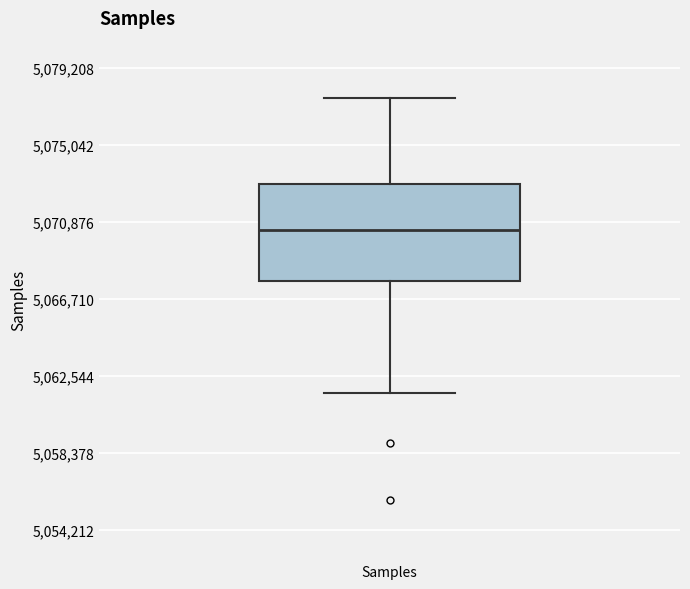

Transcribe this box plot: give where the median line is, the range the box spans, and where the two whiskers end, as read against the y-axis. The values are not printed on the chart, so give them approximately, as read against the axis.

median 5070500, box 5067500 to 5073000, whiskers 5061500 to 5077500